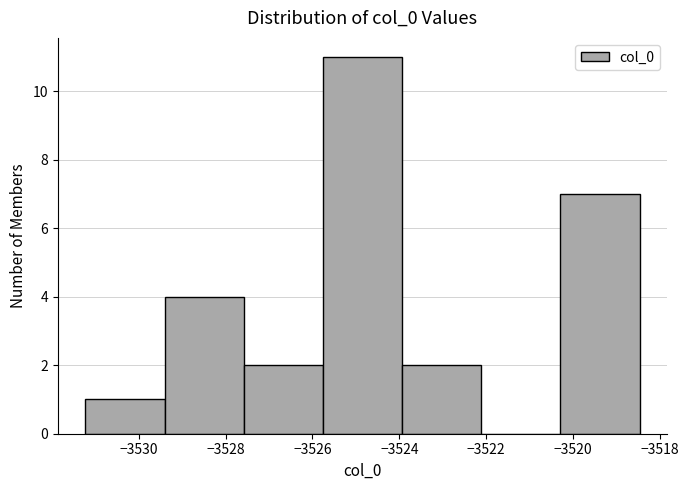

What is the height of the bar covering -3527.6 to -3525.8 on the x-axis? Neither the bar edges nor the heights are printed on the chart, so give them approximately, as read against the axes.

2